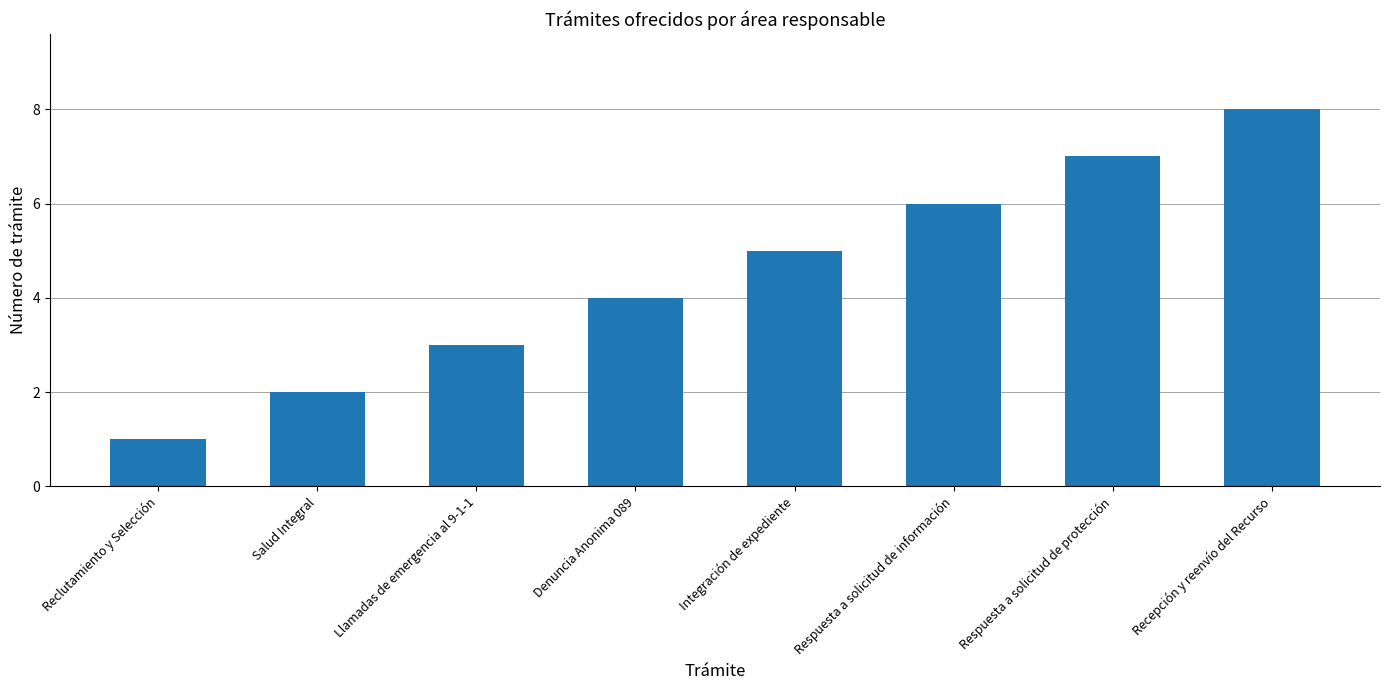

The value at Respuesta a solicitud de protección is 12. True or false?

False